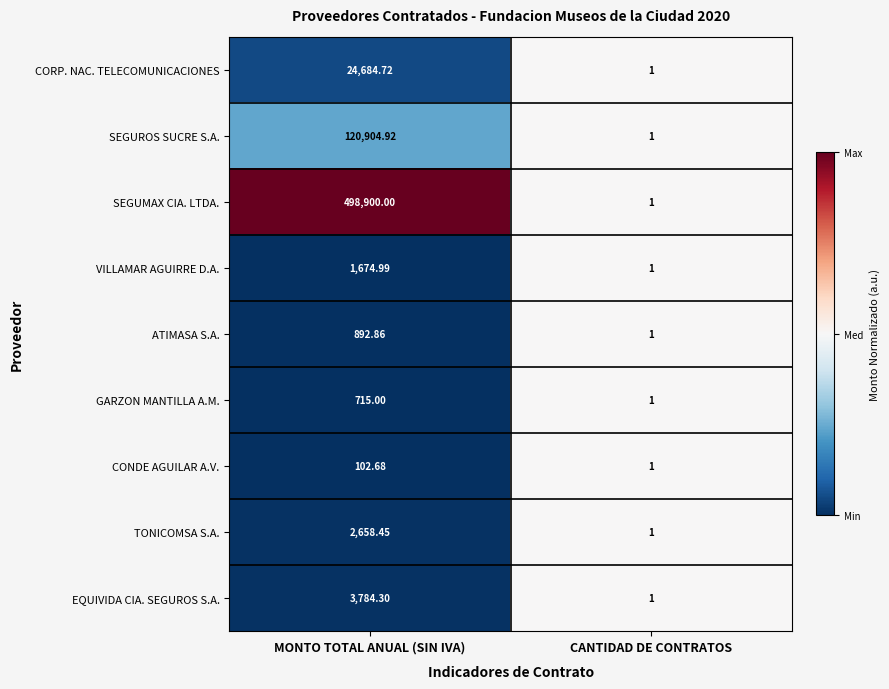

At which category is the sum across all series the highest?

MONTO TOTAL ANUAL (SIN IVA)